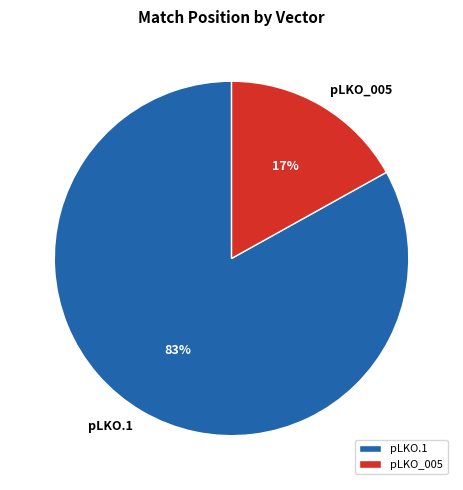

Is the sum of pLKO_005 and pLKO.1 greater than half?

Yes